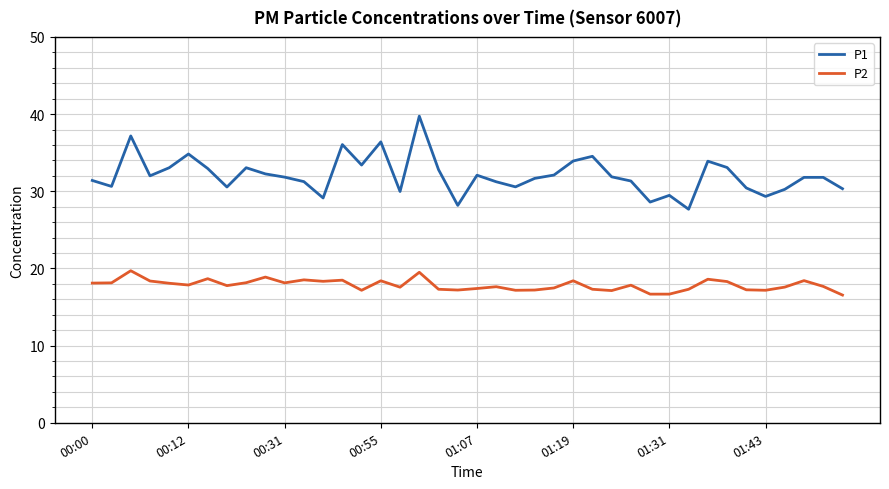

What is the average value of the P1 series?

32.1